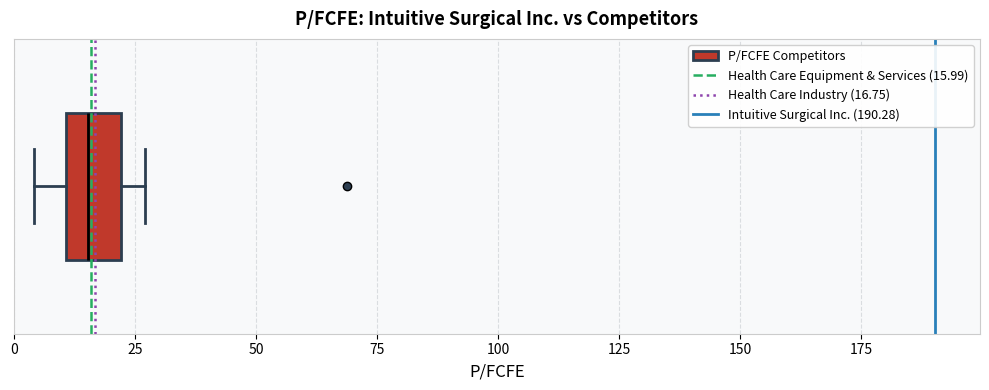

Where does the right whisker of the box end on the x-axis? The values are not printed on the chart, so give them approximately, as read against the axis.

25